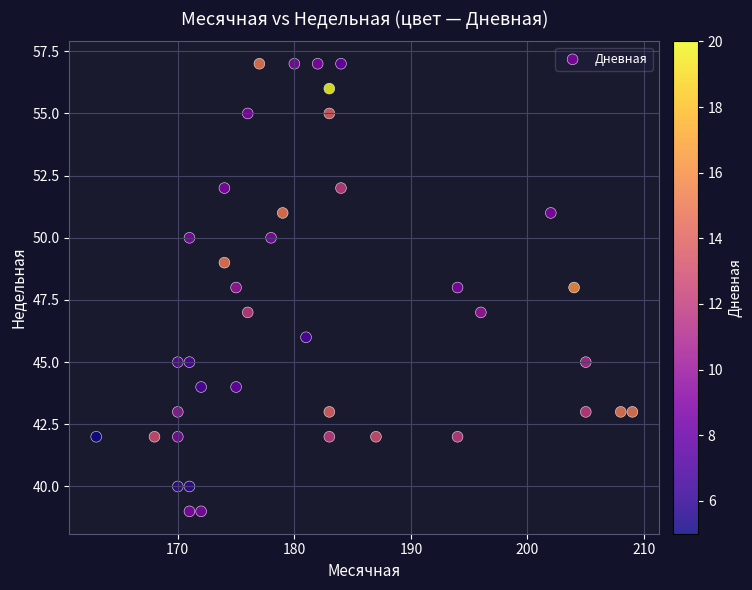

What is the range of Y values (max minus min)?

18